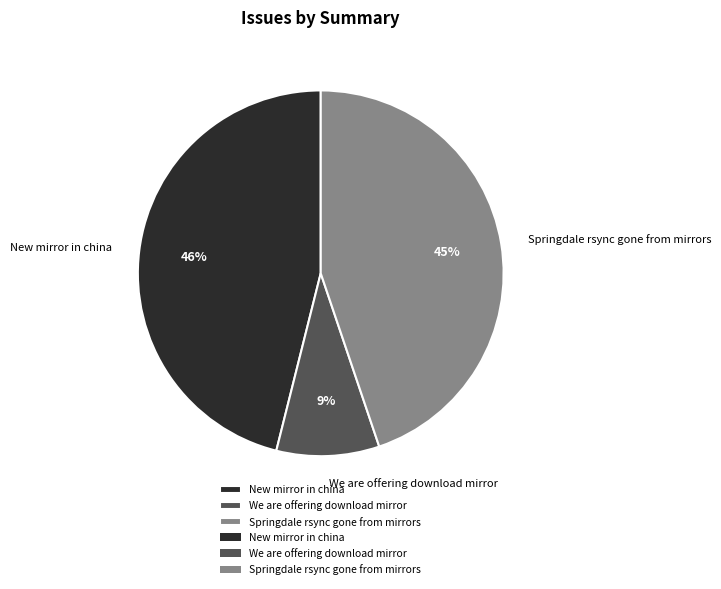

How many segments does this pie chart have?

3